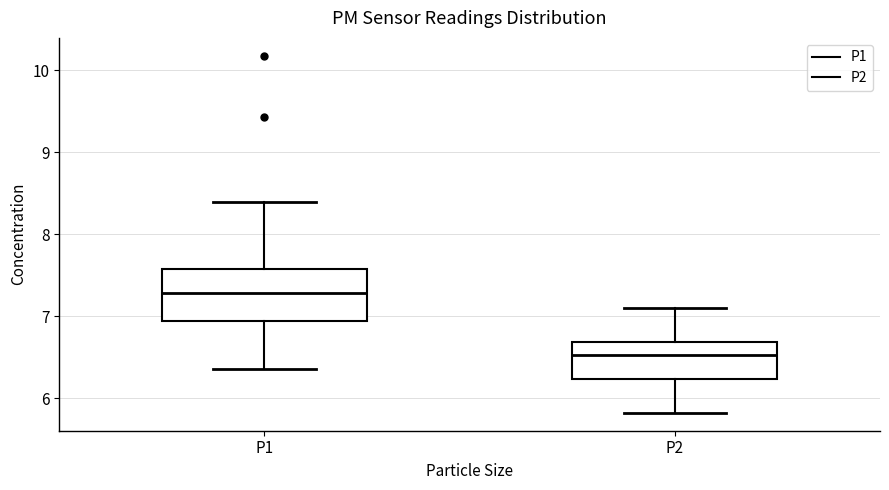

Which box has the lowest median line?

P2